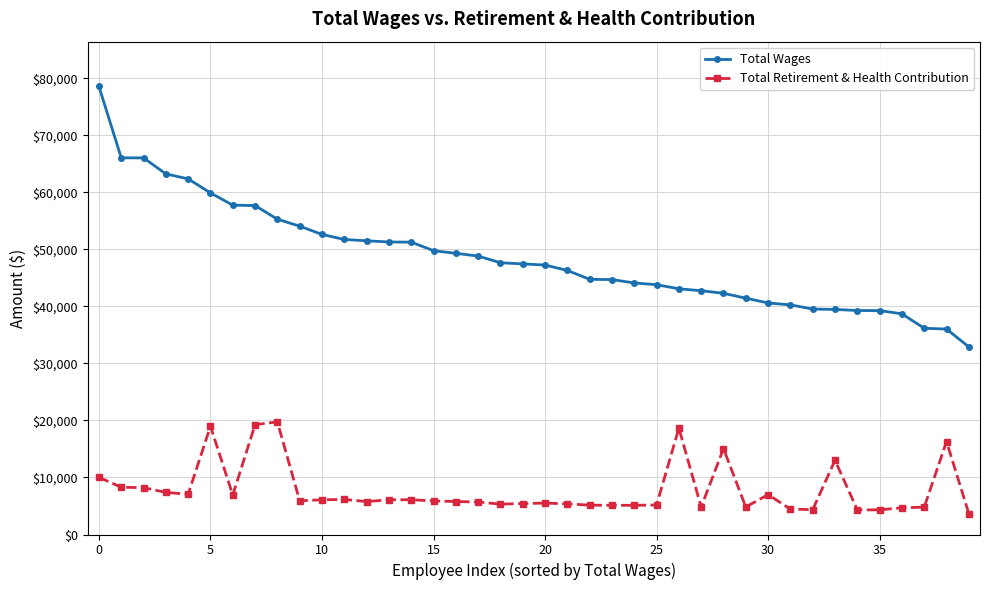

What is the difference between the maximum and second lowest values in the Total Wages series?

42551